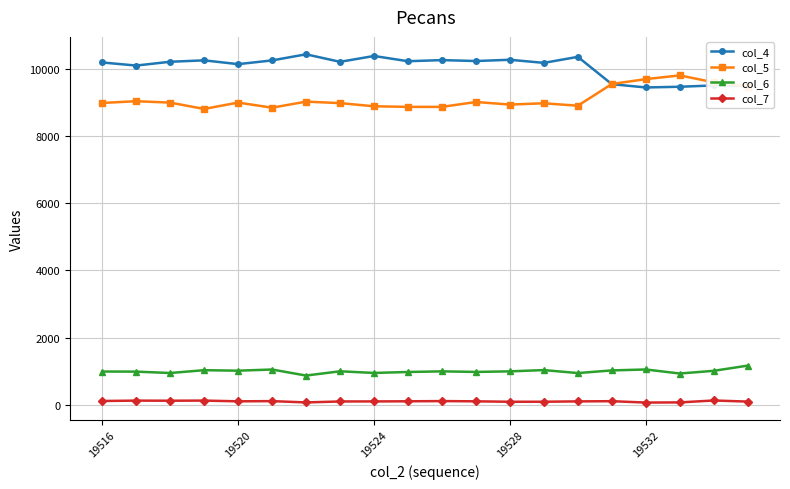

True or false: col_4 and col_6 cross at least once.

False